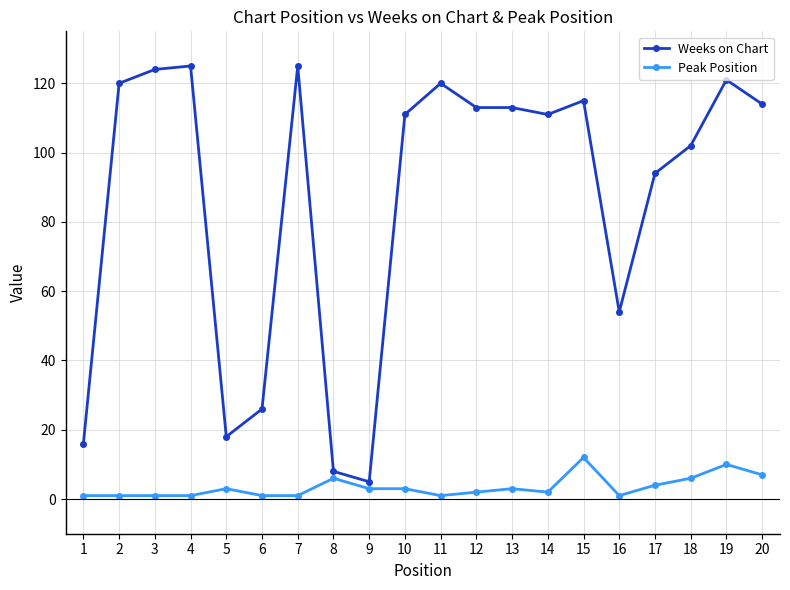

What is the spread (max minus min) of values at 20?

107